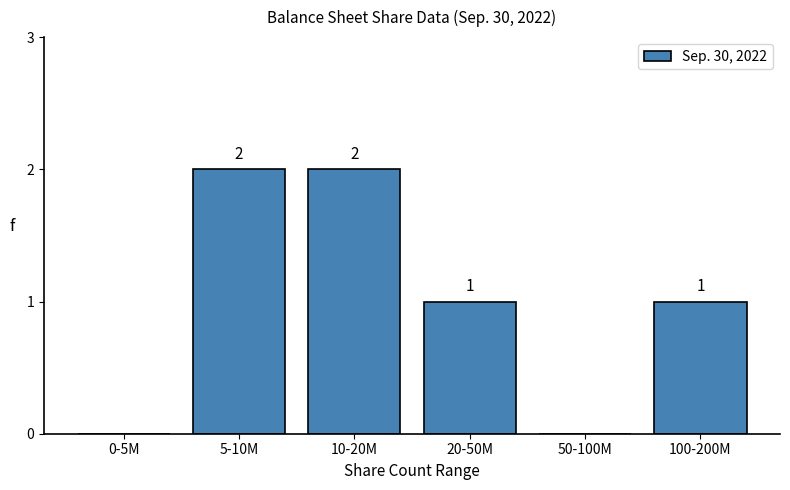

Reading left to right, list all the values displayed in this chart.

0-5M=0	5-10M=2	10-20M=2	20-50M=1	50-100M=0	100-200M=1